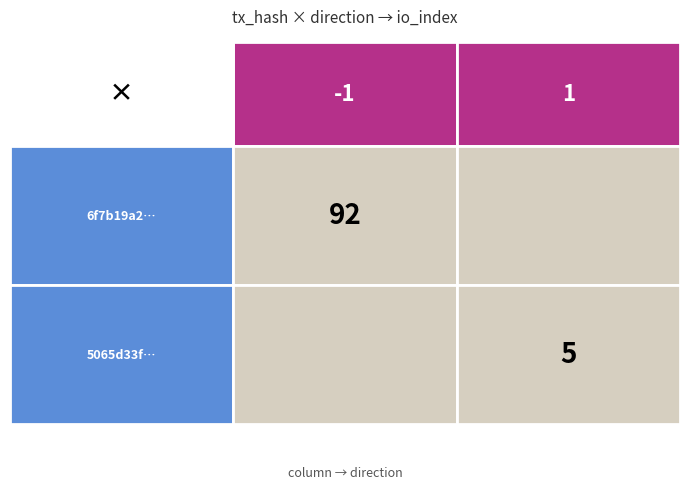

Between direction and io_index, which is larger?

io_index